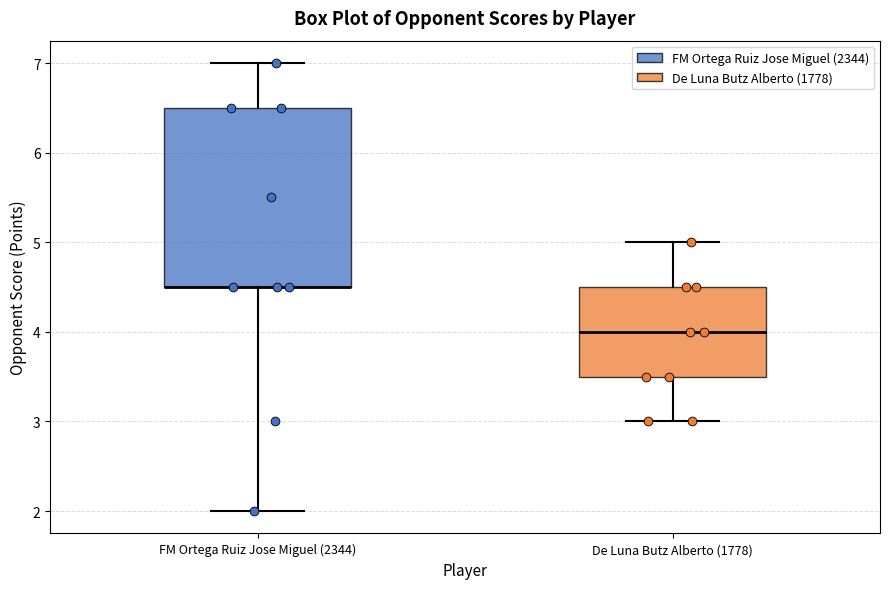

Comparing the boxes themselves (not the whiskers), which one is the tallest?

FM Ortega Ruiz Jose Miguel (2344)